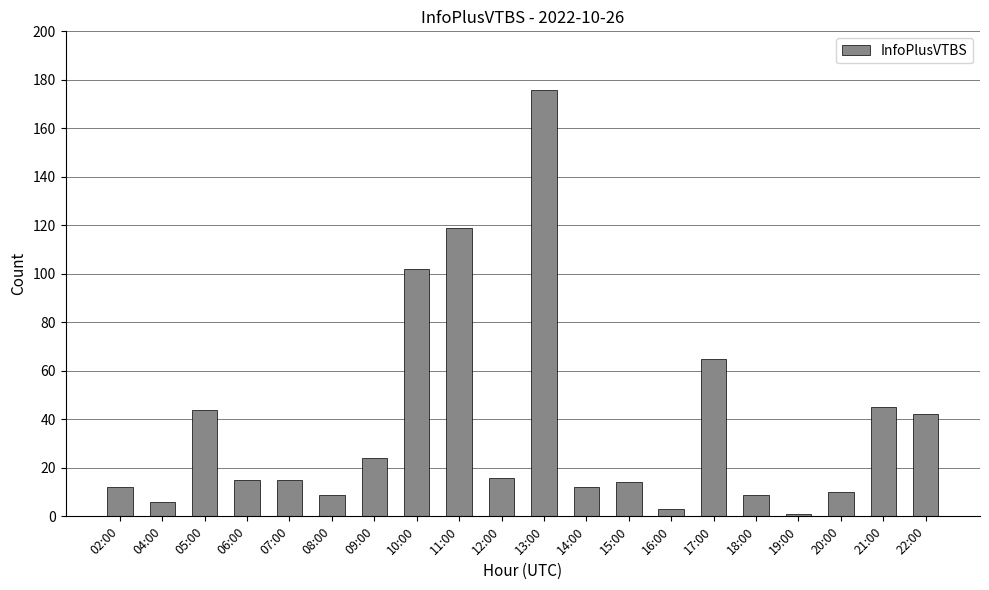

What is the sum of the values at 13:00 and 04:00?

182